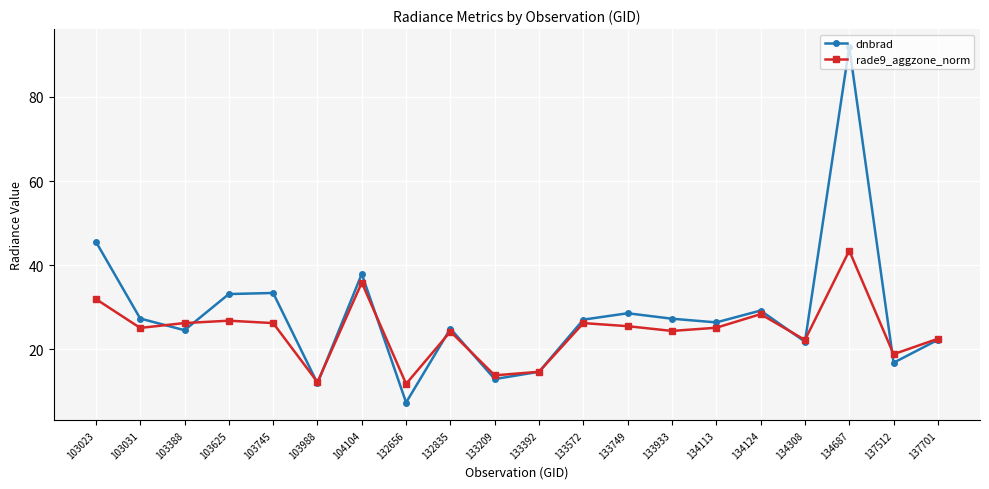

In rade9_aggzone_norm, how many points are higher than both neighbors (excluding endpoints)?

6